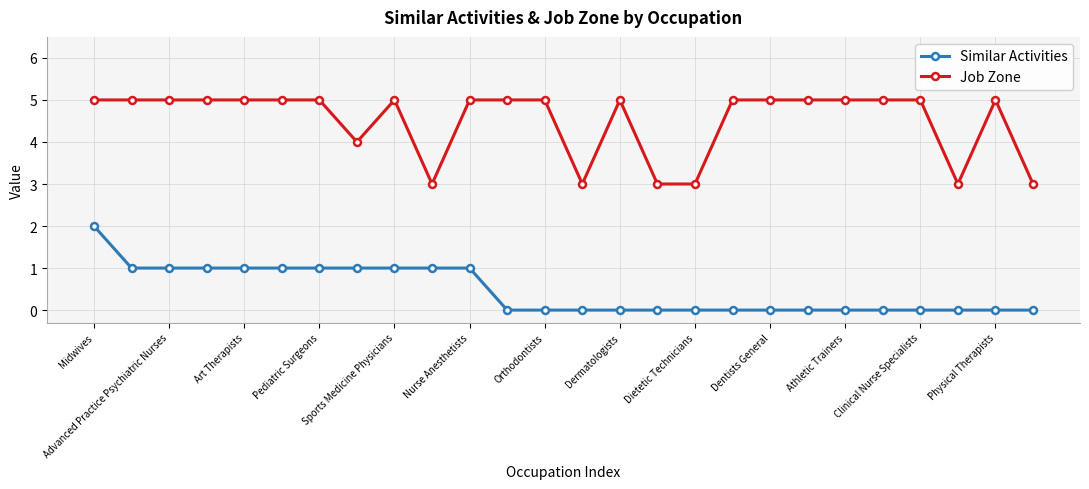

List the series in order of their peak value, highest first.

Job Zone, Similar Activities